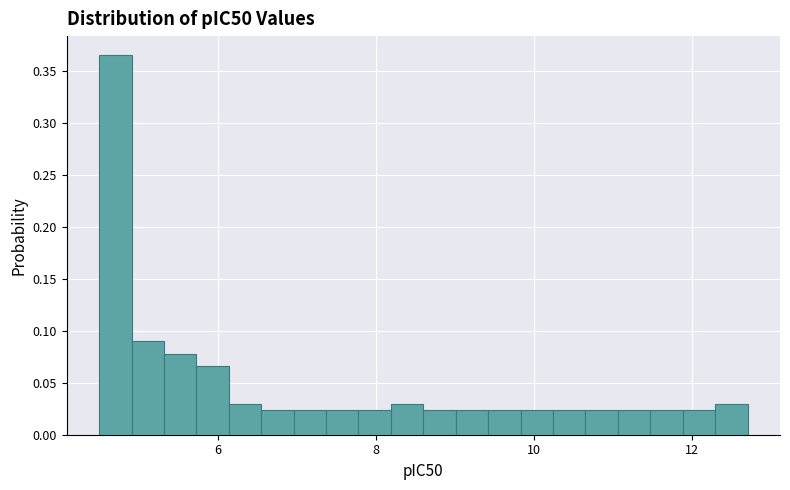

Read against the x-axis, roughly where is the centre of the tallest bar?

4.8